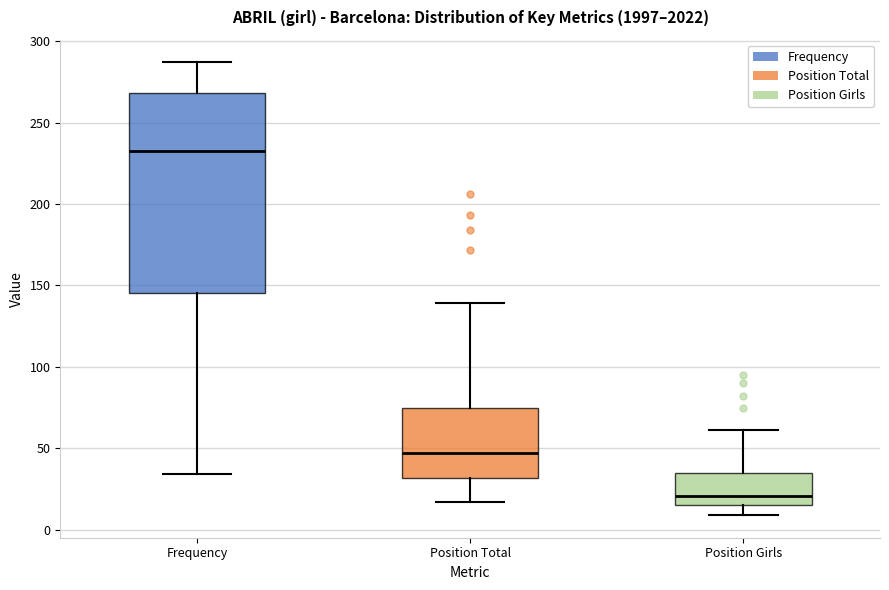

Reading left to right, transcribe this box plot: for each box, give where its median line is, the range the box spans, and where its two whiskers end, as read against the y-axis. The values are not printed on the chart, so give them approximately, as read against the axis.

Frequency: median 235, box 145 to 270, whiskers 35 to 285
Position Total: median 45, box 30 to 75, whiskers 15 to 140
Position Girls: median 20, box 15 to 35, whiskers 10 to 60